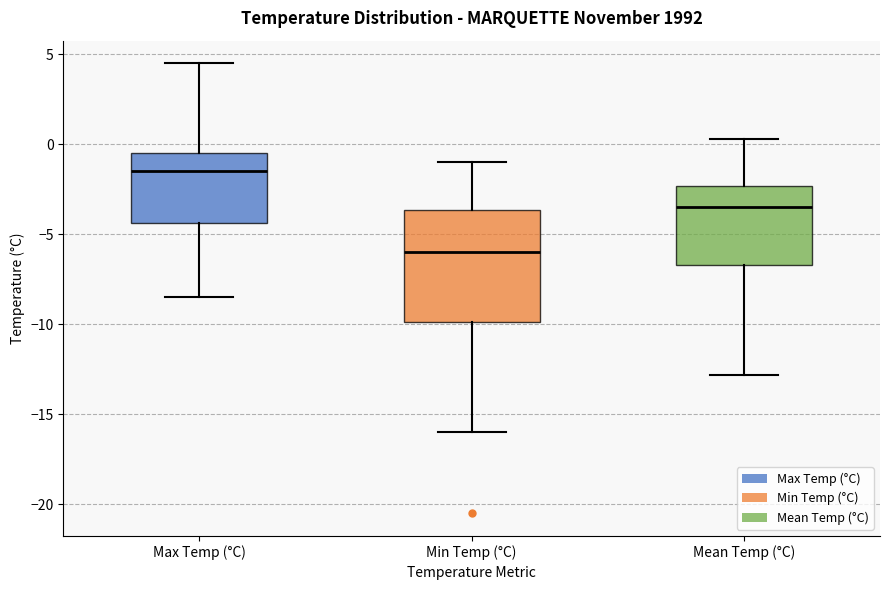

Which box's median line is the highest?

Max Temp (°C)